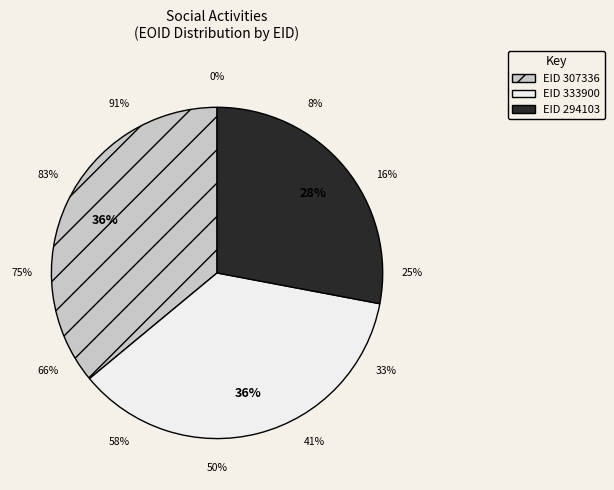

To the nearest percent, what percentage of the pie is 307336?

36%